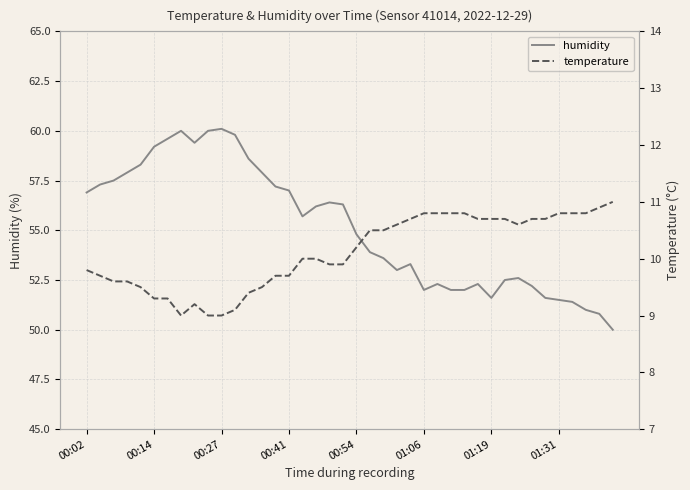

What is the maximum value for humidity?

60.1